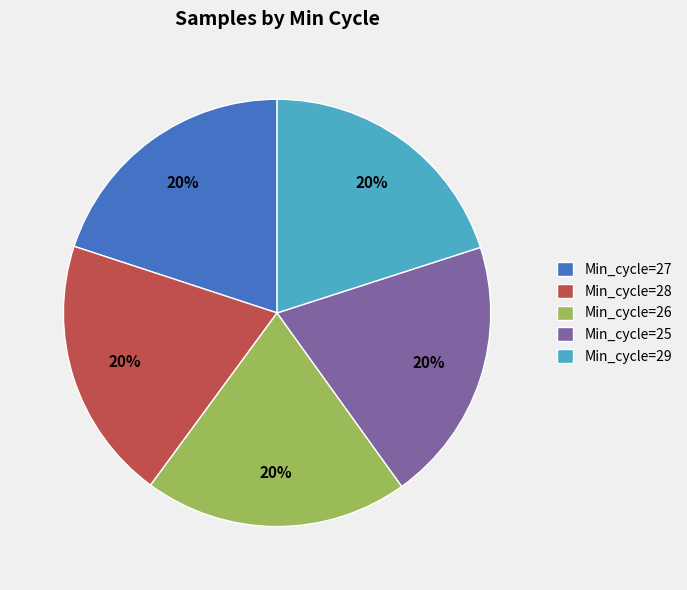

The Min_cycle=29 slice represents 32% of the pie. True or false?

False